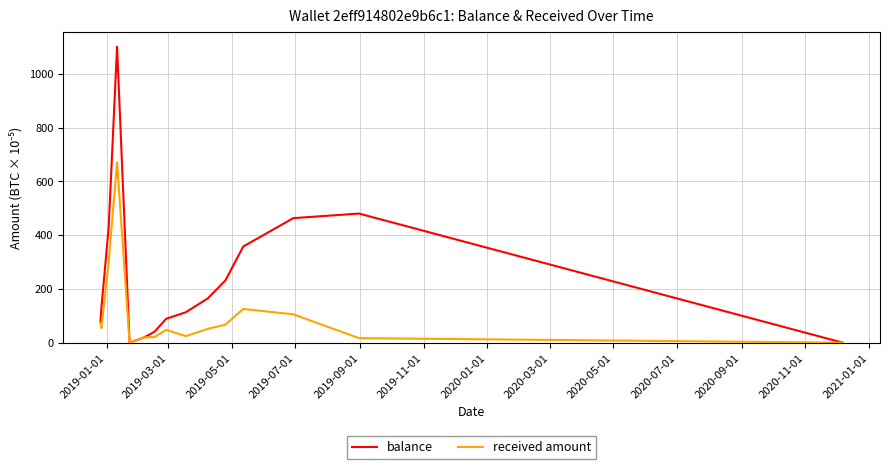

What is the maximum value for balance?

1100.6